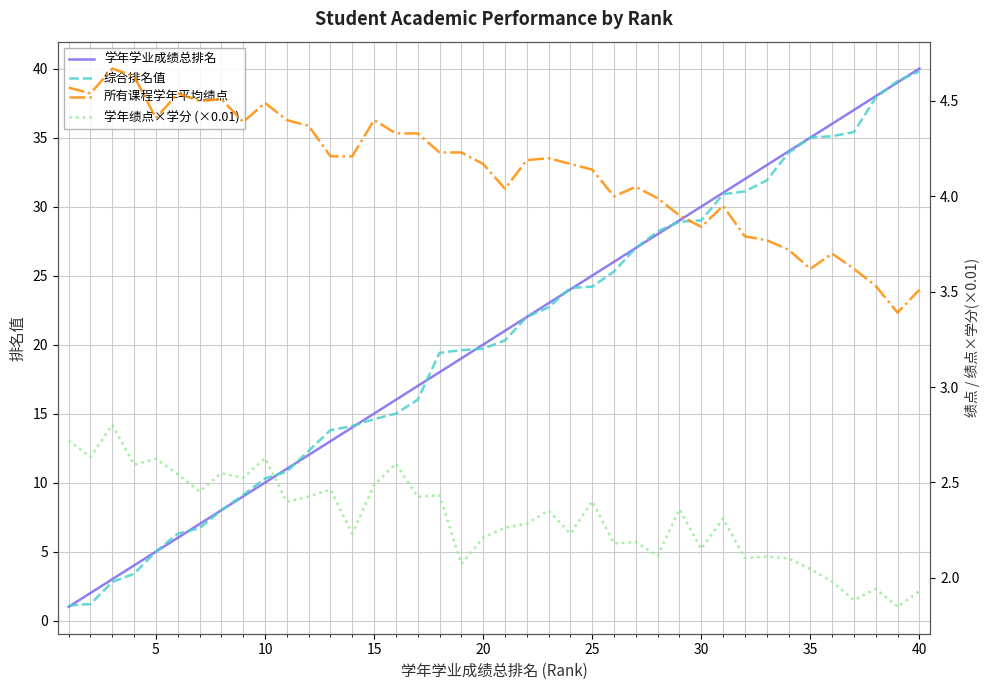

What is the greatest value displayed?

40.0